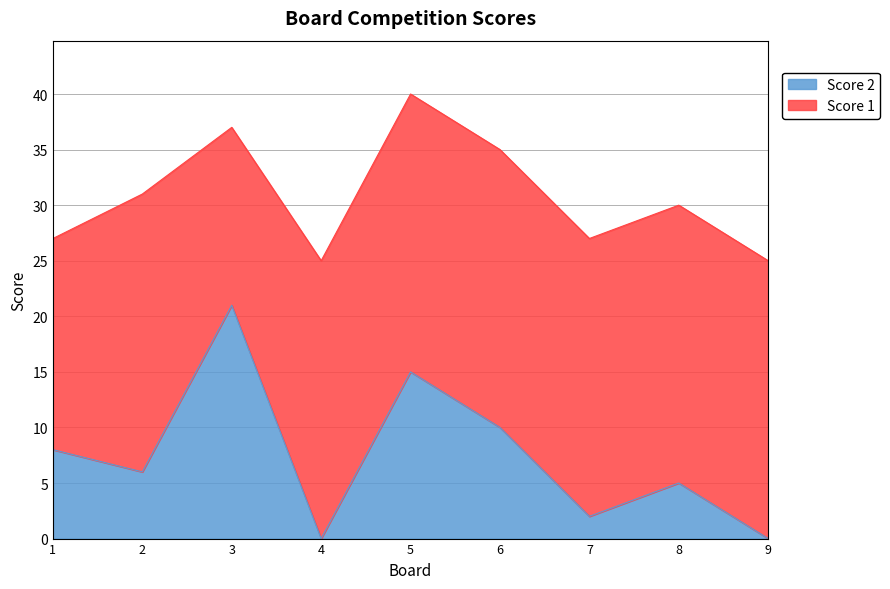

Where is the data nearest to the value 10?

6